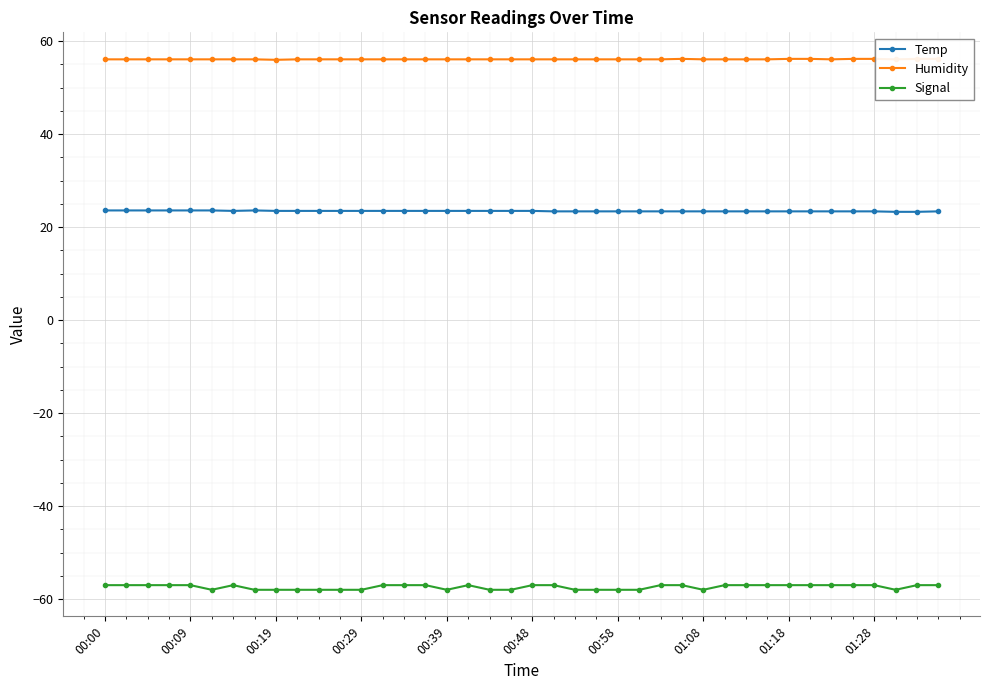

True or false: Signal and Temp cross at least once.

False